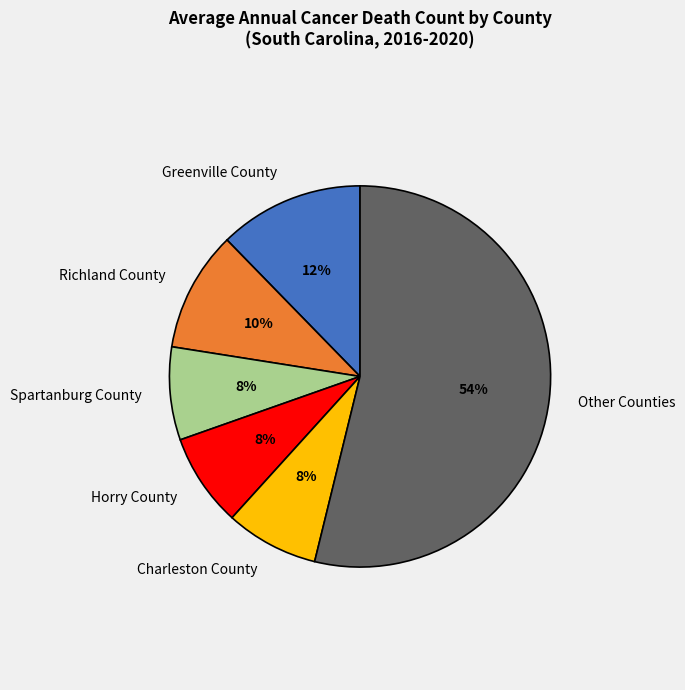

Which has a higher value, Richland County or Other Counties?

Other Counties